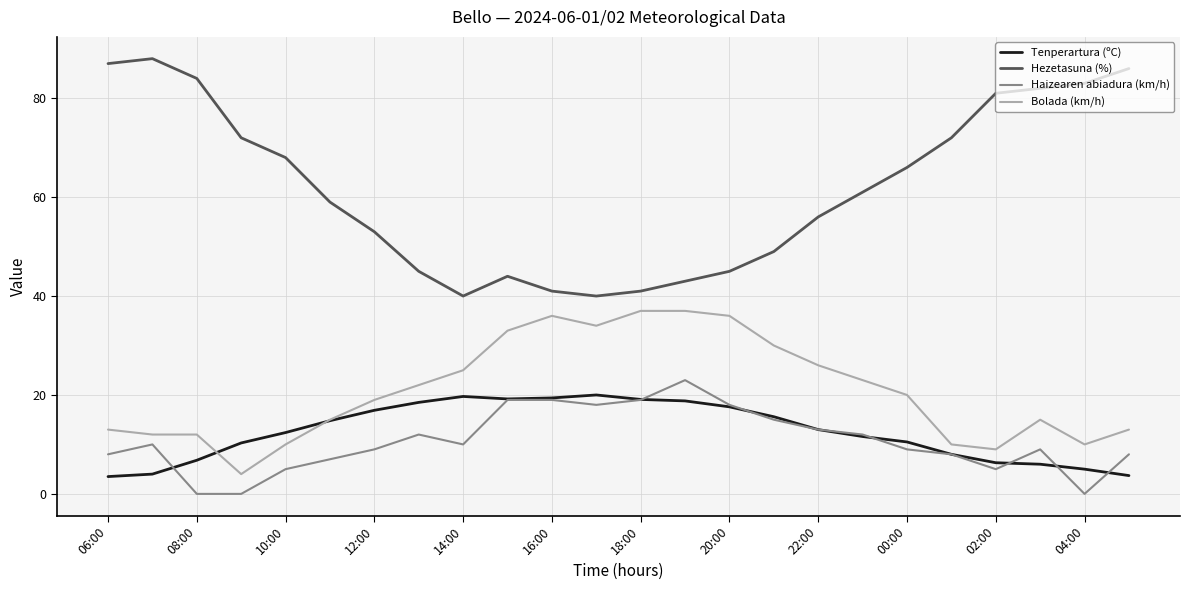

What is the sum of all Bolada (km/h) values?

501.0